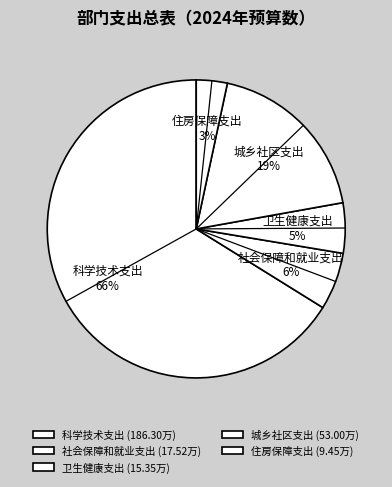

Is the sum of 社会保障和就业支出 and 城乡社区支出 greater than half?

No